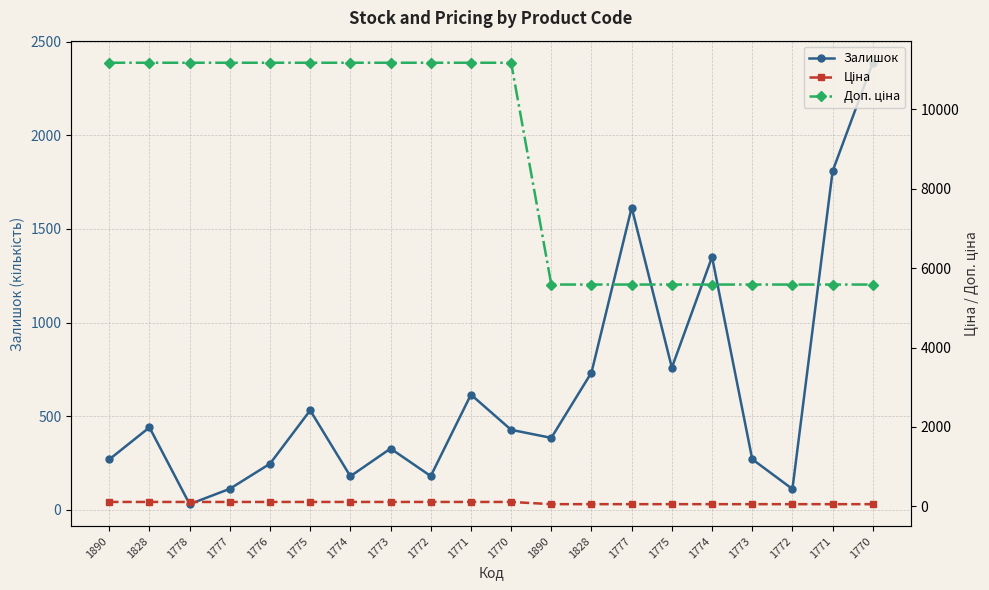

True or false: Ціна and Доп. ціна intersect in this chart.

False